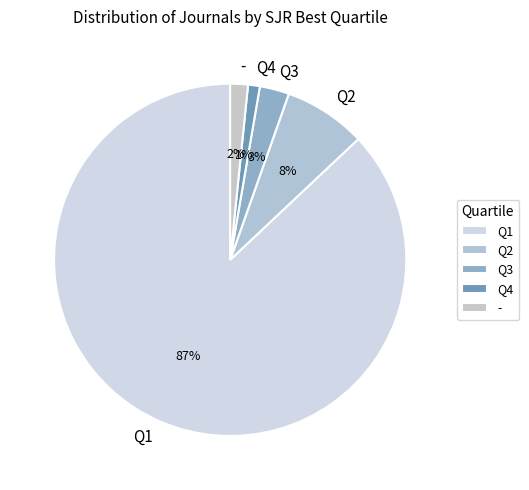

To the nearest percent, what percentage of the pie is -?

2%